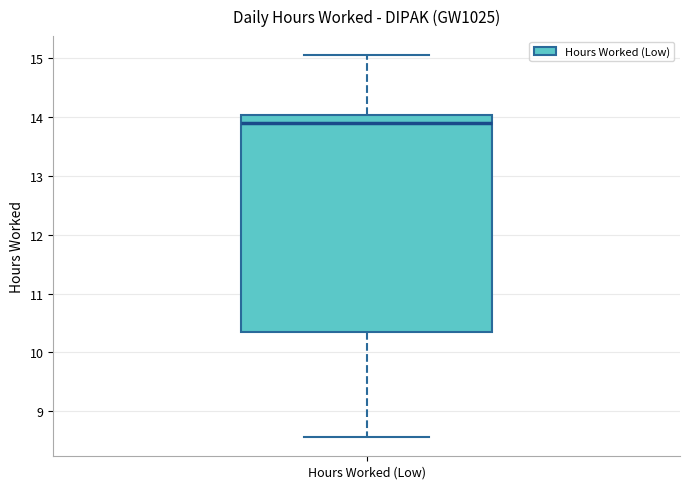

Where does the upper whisker of the box for Hours Worked (Low) end on the y-axis? The values are not printed on the chart, so give them approximately, as read against the axis.

15.1